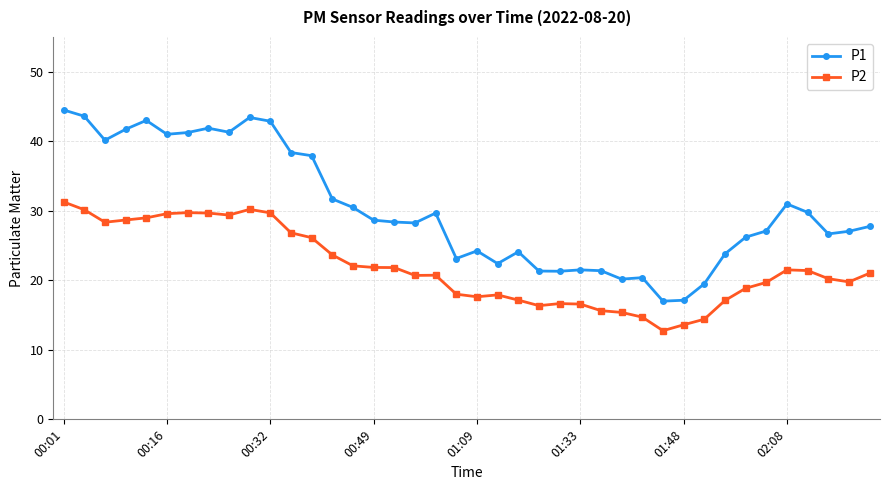

What is the maximum value for P1?

44.5